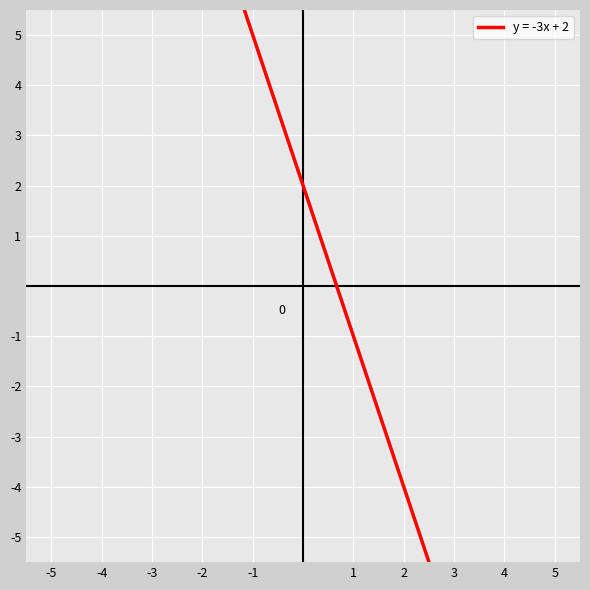

How many lines are shown in the chart?

1